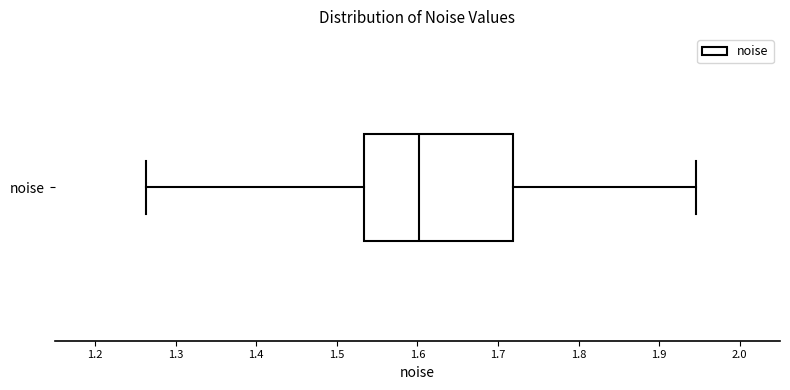

Transcribe this box plot: give where the median line is, the range the box spans, and where the two whiskers end, as read against the x-axis. The values are not printed on the chart, so give them approximately, as read against the axis.

median 1.60, box 1.53 to 1.72, whiskers 1.26 to 1.95